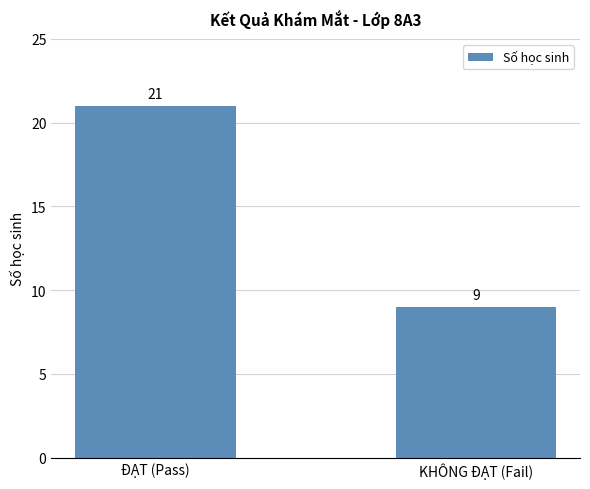

Which category has the highest value across all series?

ĐẠT (Pass)